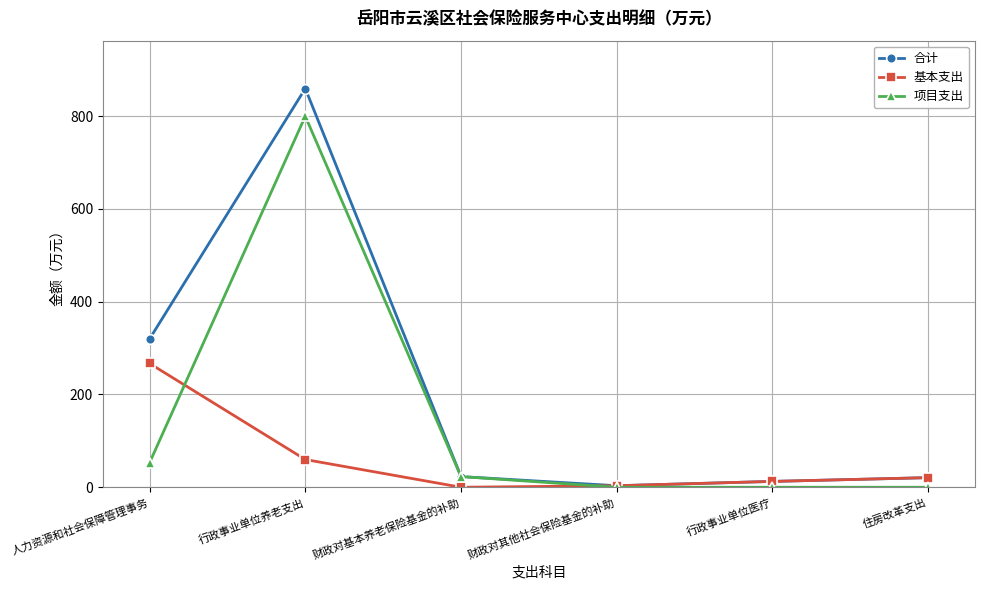

Which series has the largest range (max minus min)?

合计